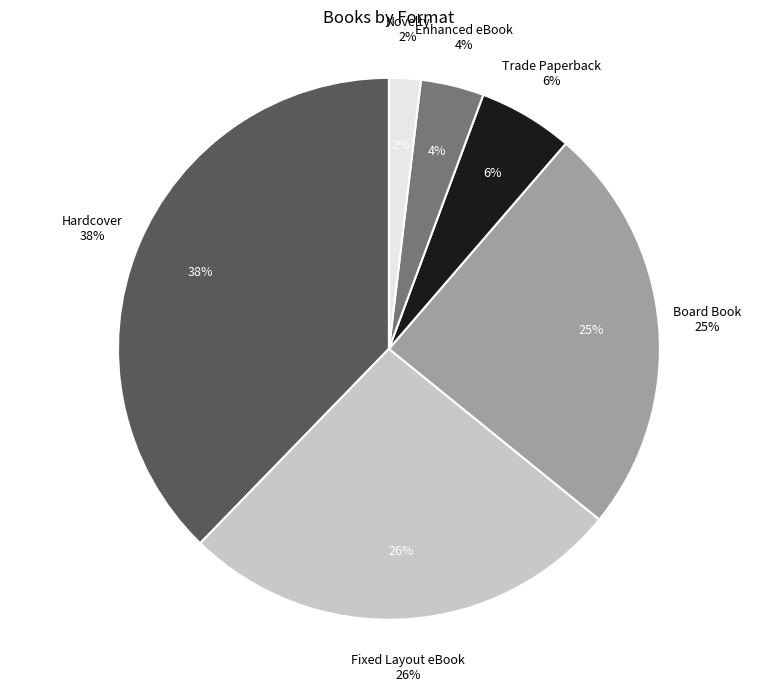

The Enhanced eBook slice represents 4% of the pie. True or false?

True